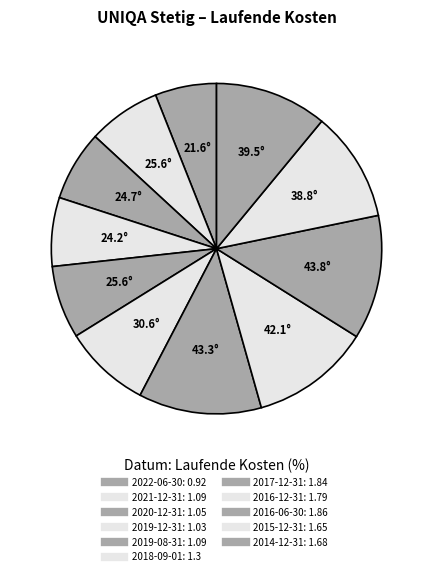

What is the smallest slice in the pie chart?

2022-06-30